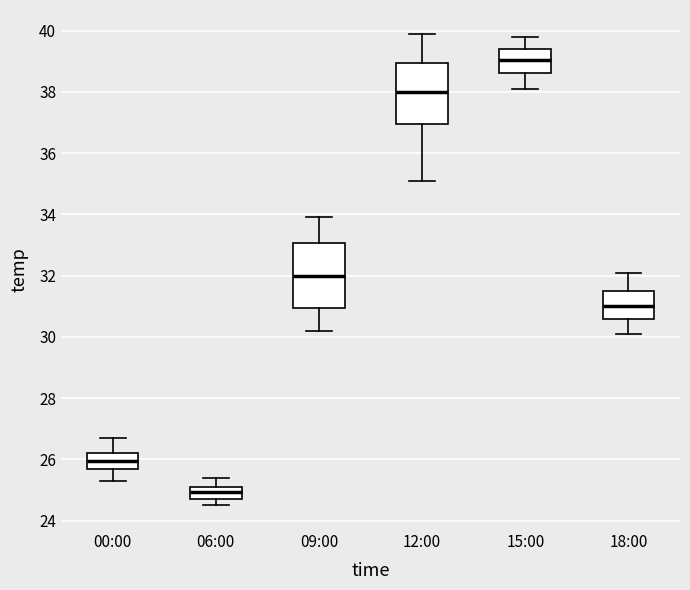

Where does the upper whisker of the box for 06:00 end on the y-axis? The values are not printed on the chart, so give them approximately, as read against the axis.

25.4